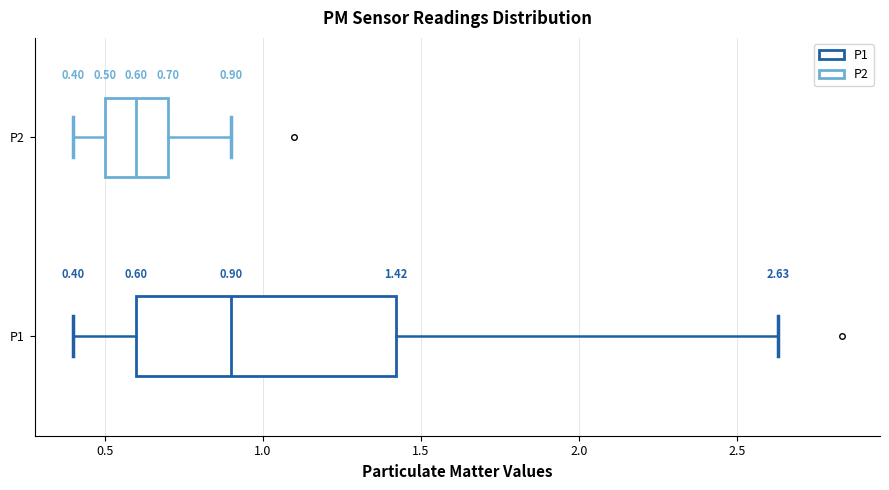

Which box's median line is the furthest to the left?

P2